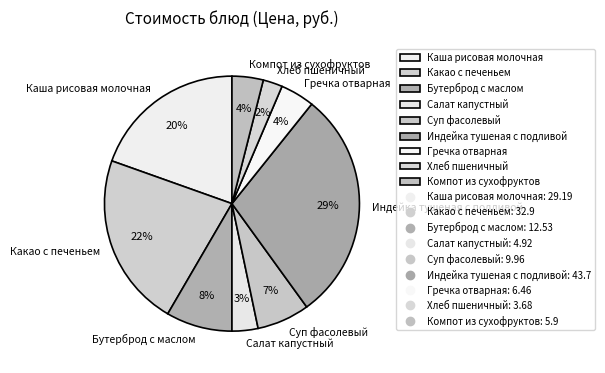

True or false: Компот из сухофруктов accounts for 4% of the total.

True